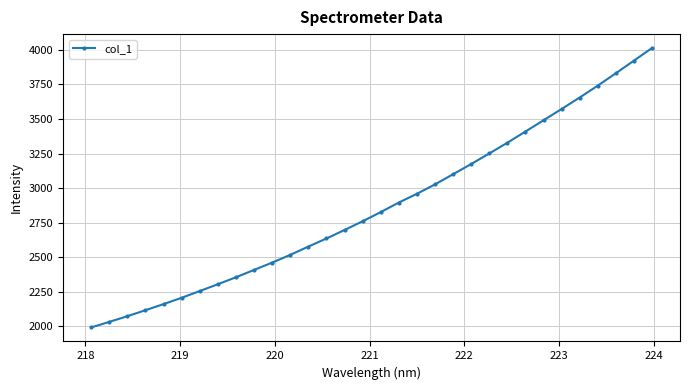

What is the greatest value displayed?

4012.2